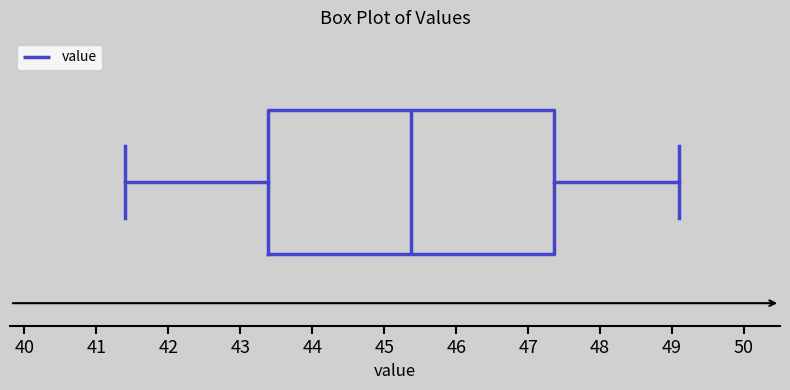

Where does the right whisker of the box end on the x-axis? The values are not printed on the chart, so give them approximately, as read against the axis.

49.1